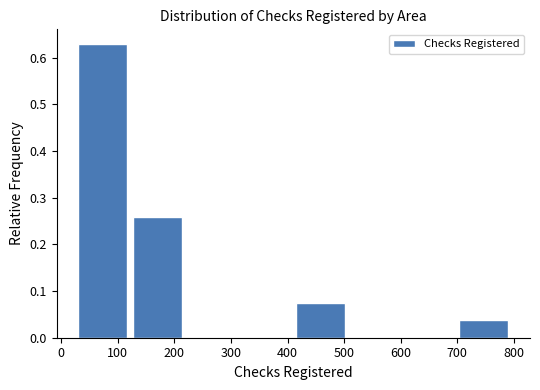

Reading left to right, transcribe this chart: for each bar, give the range it covers on the x-axis and its height. Neither the bar edges nor the heights are printed on the chart, so give them approximately, as read against the axes.

30 to 130: 0.63
130 to 220: 0.26
220 to 320: 0
320 to 420: 0
420 to 510: 0.07
510 to 610: 0
610 to 700: 0
700 to 800: 0.04